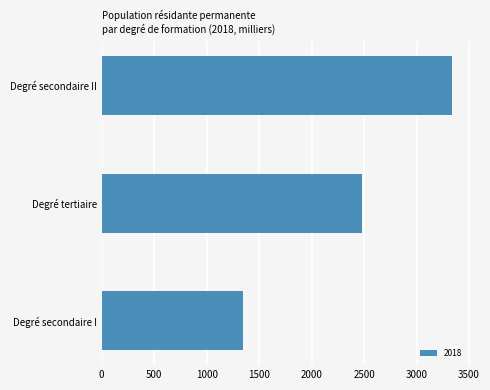

The chart shows a value of 2027.7 at Degré secondaire II. True or false?

False